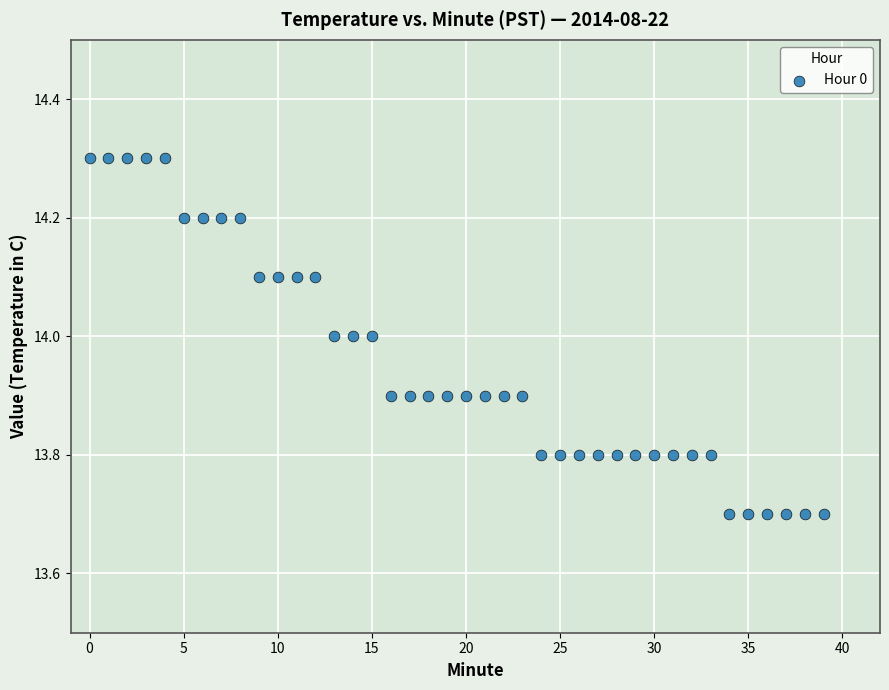

What is the range of Y values (max minus min)?

0.6